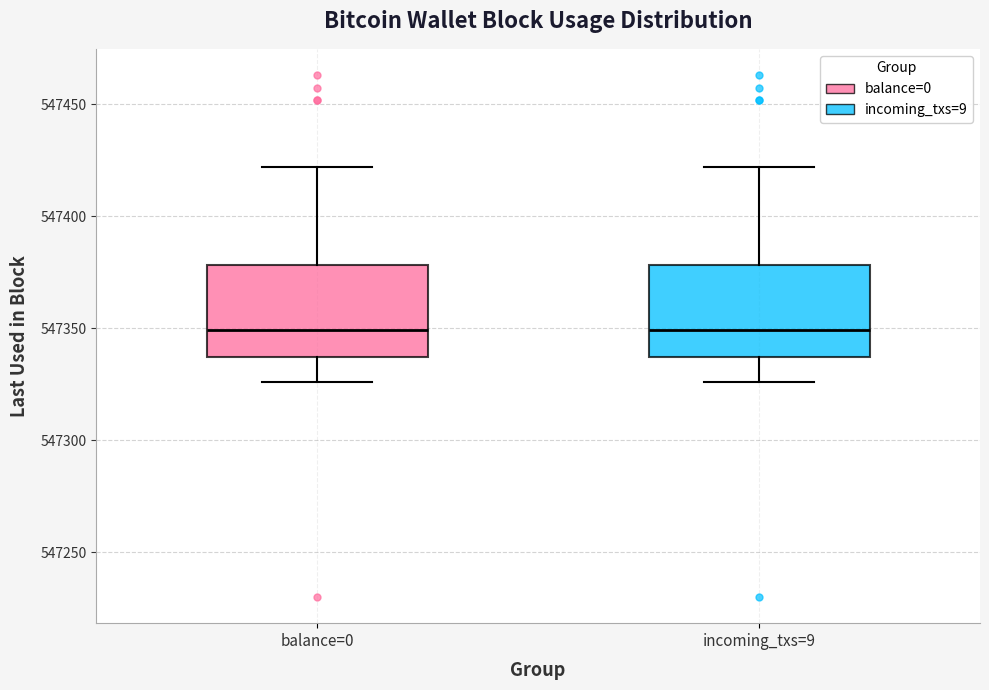

Reading left to right, read every box against the y-axis: the position of its median line, the range the box covers, and the ends of its whiskers. The values are not printed on the chart, so give them approximately, as read against the axis.

balance=0: median 547350, box 547335 to 547380, whiskers 547325 to 547420
incoming_txs=9: median 547350, box 547335 to 547380, whiskers 547325 to 547420